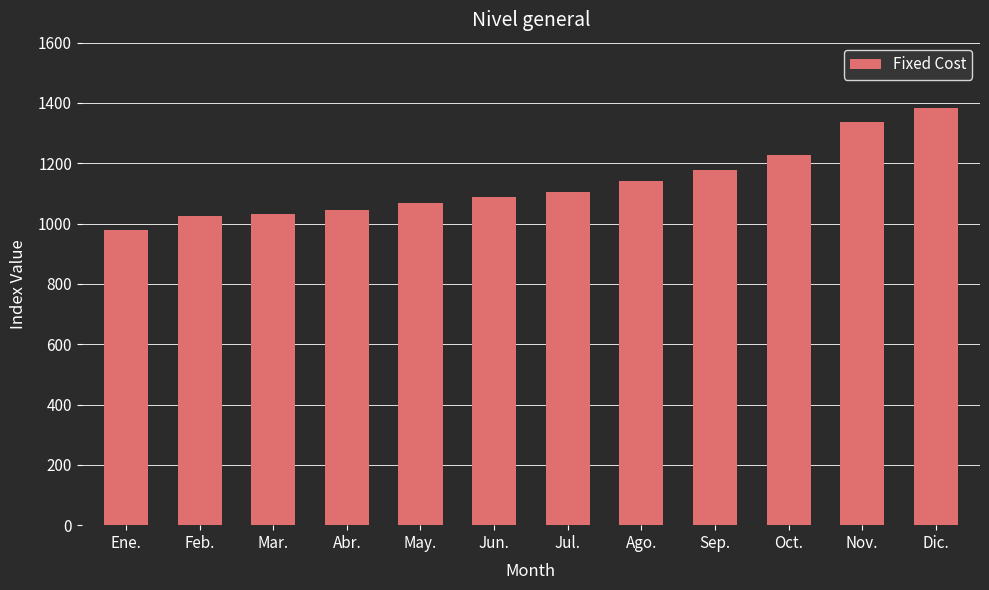

What is the sum of all values?

13609.5